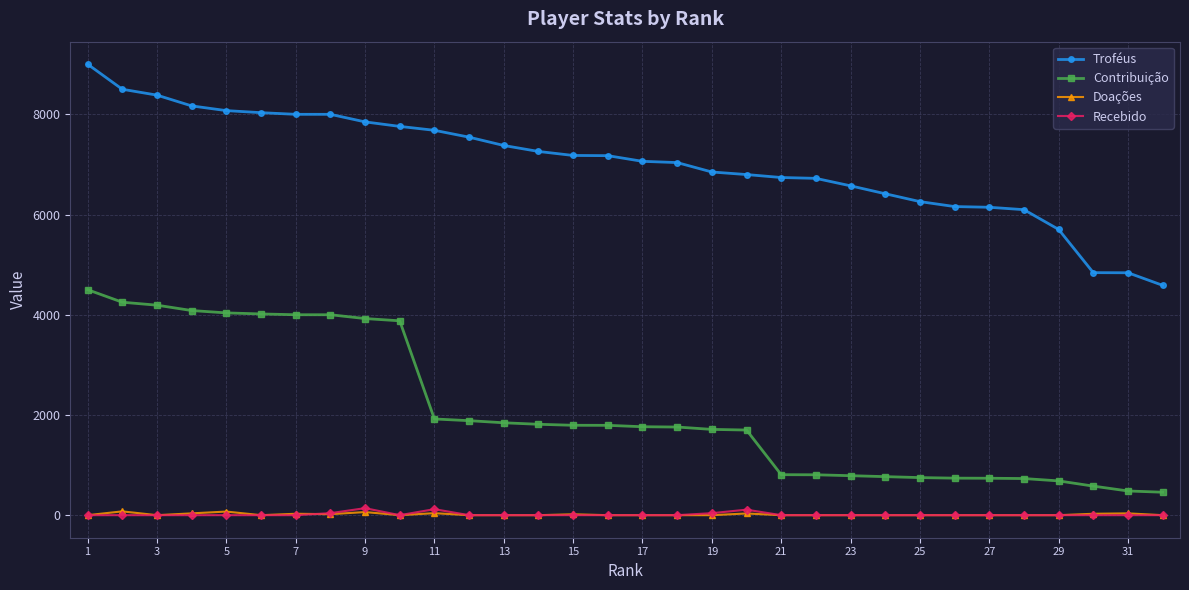

How many data points in Doações are above 0?

11